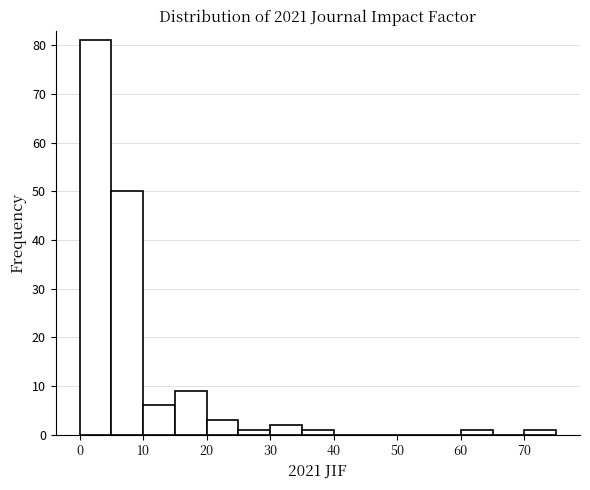

Reading left to right, transcribe this chart: for each bar, give the range it covers on the x-axis and its height. The values are not printed on the chart, so give them approximately, as read against the axis.

0 to 5: 81
5 to 10: 50
10 to 15: 6
15 to 20: 9
20 to 25: 3
25 to 30: 1
30 to 35: 2
35 to 40: 1
40 to 45: 0
45 to 50: 0
50 to 55: 0
55 to 60: 0
60 to 65: 1
65 to 70: 0
70 to 75: 1